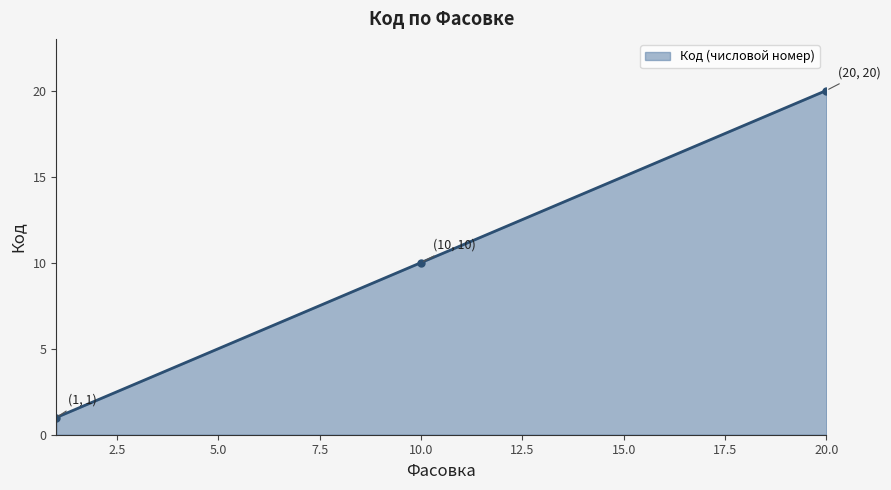

What is the minimum value shown in the chart?

1